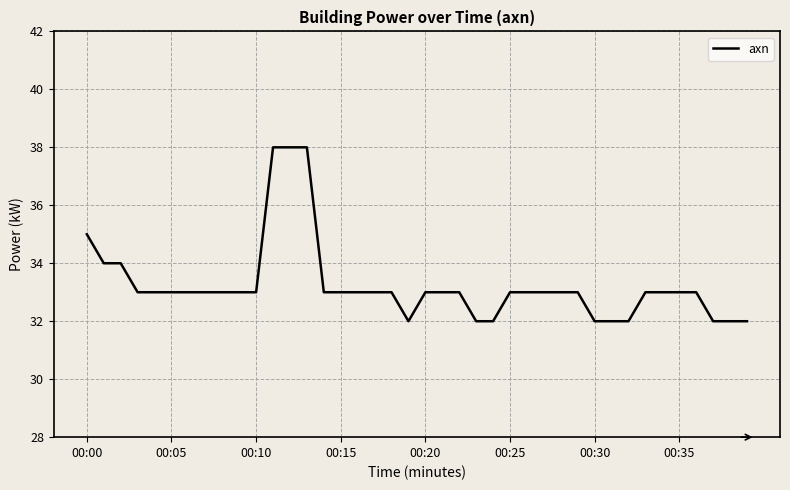

What is the greatest value displayed?

38